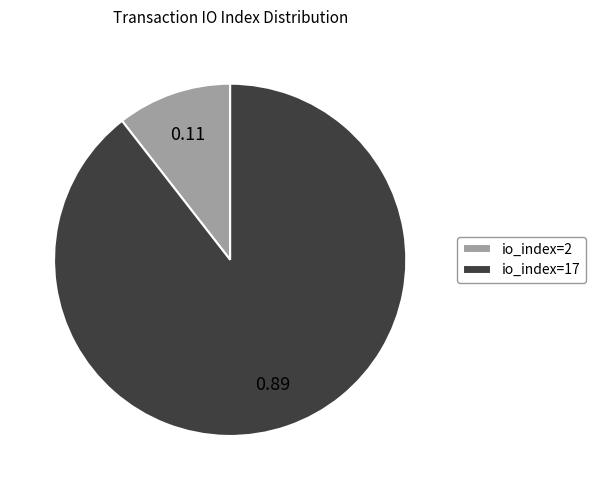

Rank the categories by value from lowest to highest.

io_index=2, io_index=17